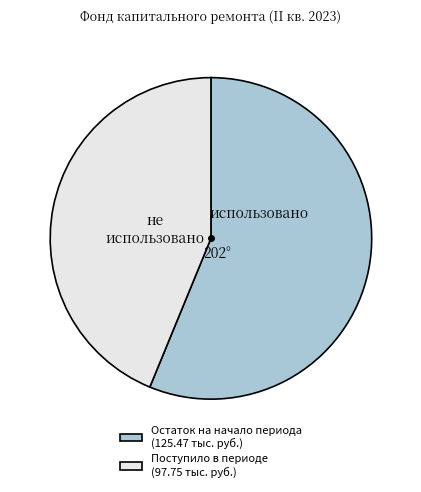

Rank the categories by value from highest to lowest.

Остаток на начало периода (125.47 тыс. руб.), Поступило в периоде (97.75 тыс. руб.)